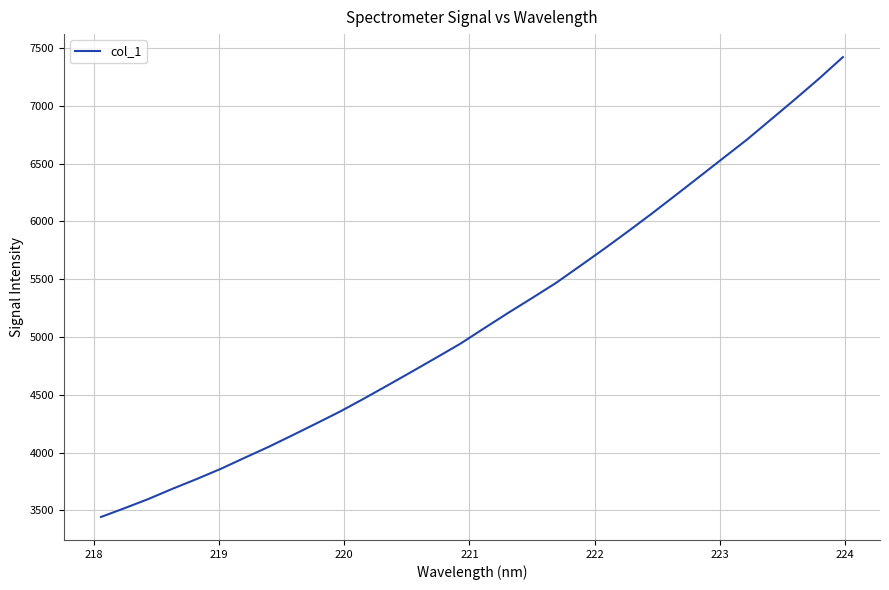

What is the maximum value shown in the chart?

7421.2